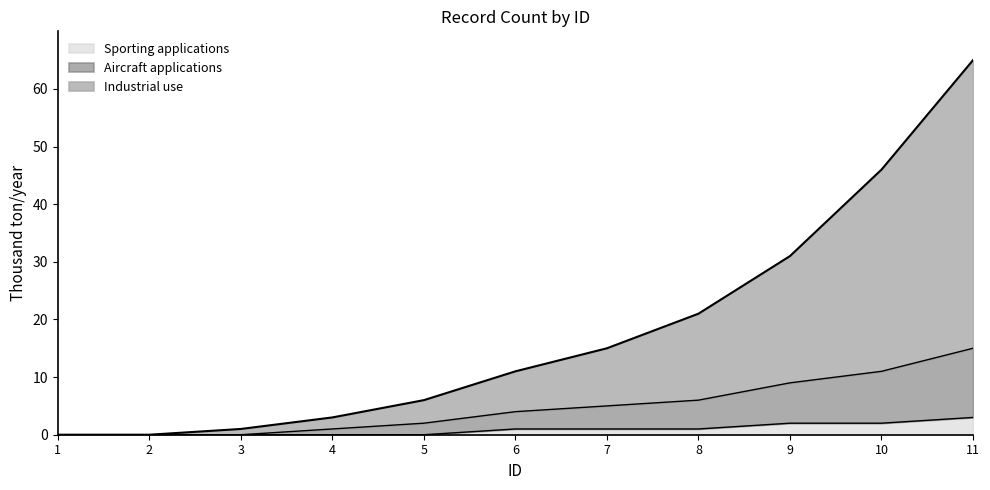

At which category does the chart reach its peak across all series?

11